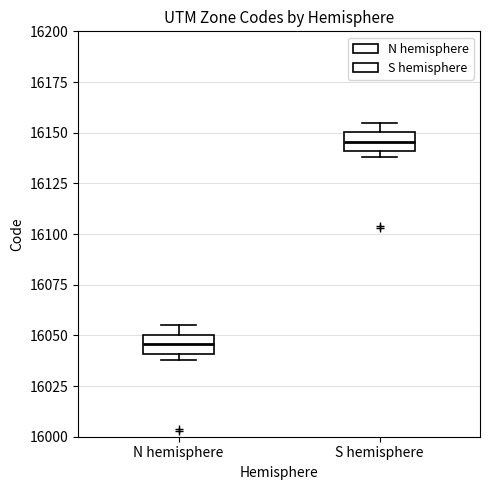

Reading left to right, transcribe this box plot: for each box, give where its median line is, the range the box spans, and where its two whiskers end, as read against the y-axis. The values are not printed on the chart, so give them approximately, as read against the axis.

N hemisphere: median 16045, box 16040 to 16050, whiskers 16040 (just below the box's lower edge) to 16055
S hemisphere: median 16145, box 16140 to 16150, whiskers 16140 (just below the box's lower edge) to 16155